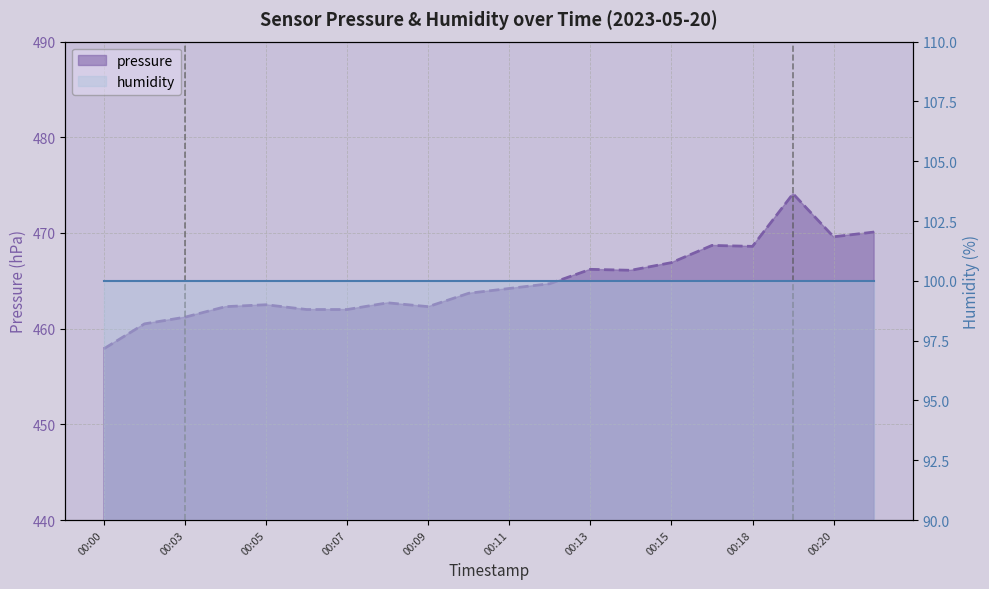

How many data points are above 464?

10